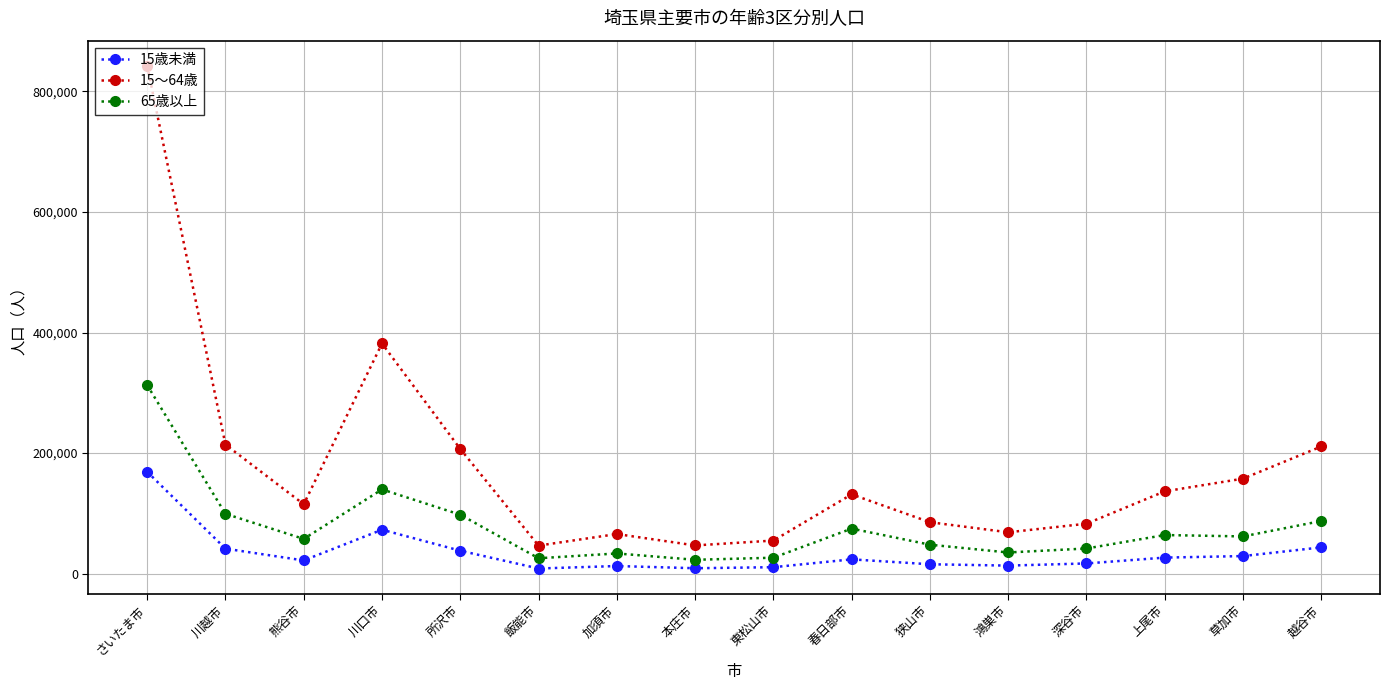

The 65歳以上 series shows 18695 at 草加市. True or false?

False